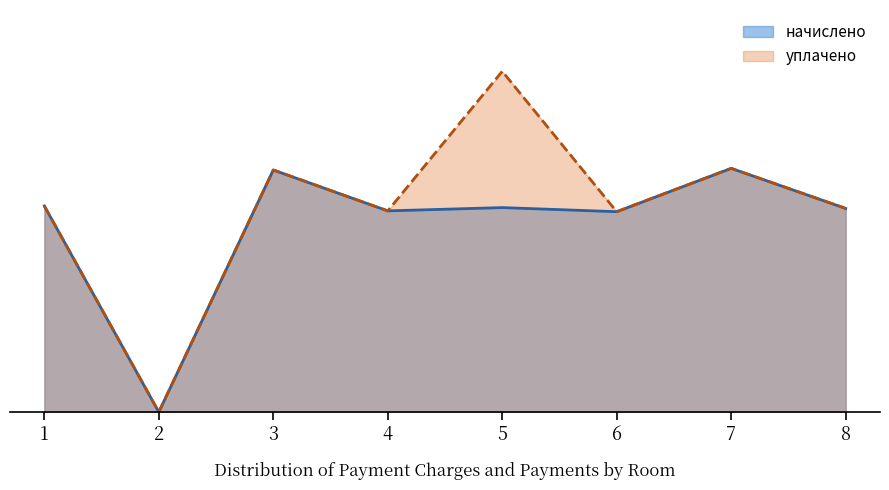

True or false: уплачено has more than 1 points higher than both neighbors.

True